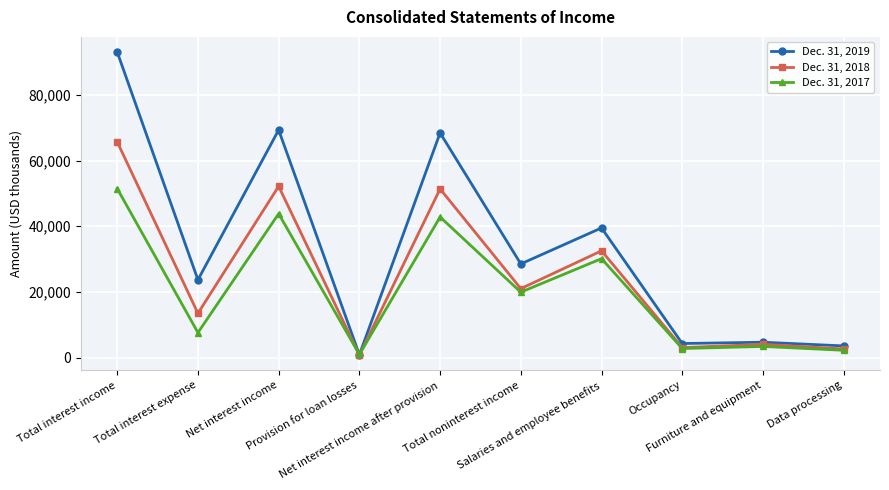

How many times do Dec. 31, 2019 and Dec. 31, 2017 cross each other?

2